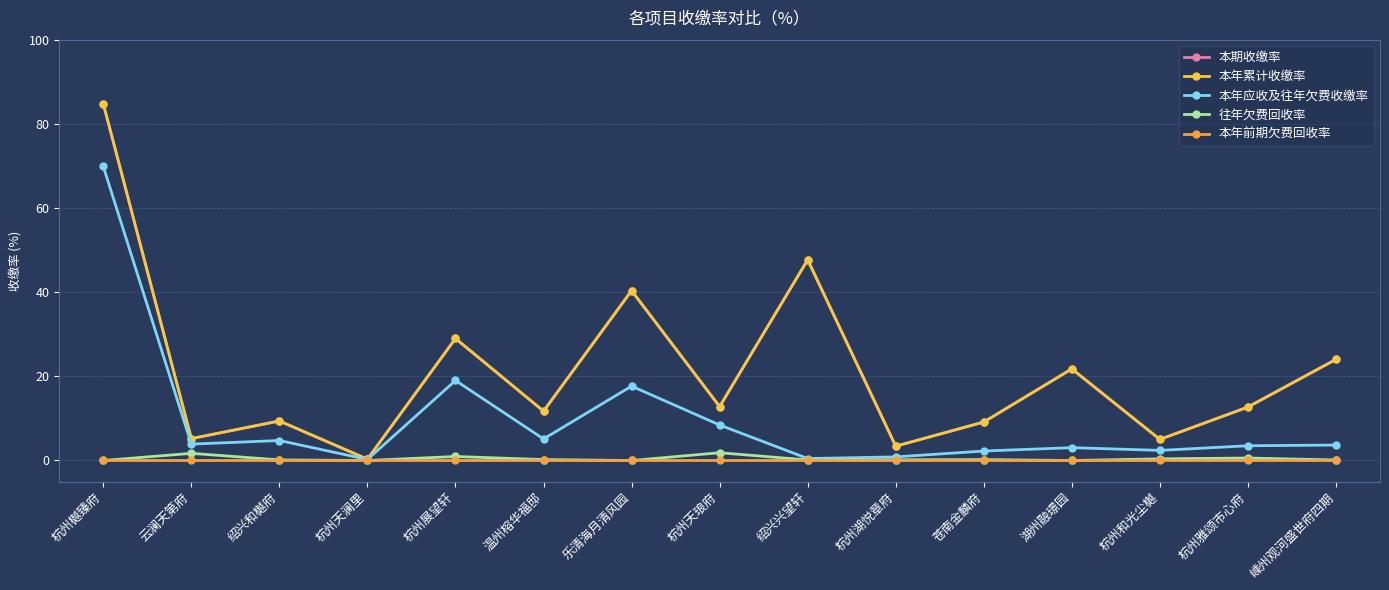

True or false: 本期收缴率 and 本年应收及往年欠费收缴率 intersect in this chart.

False